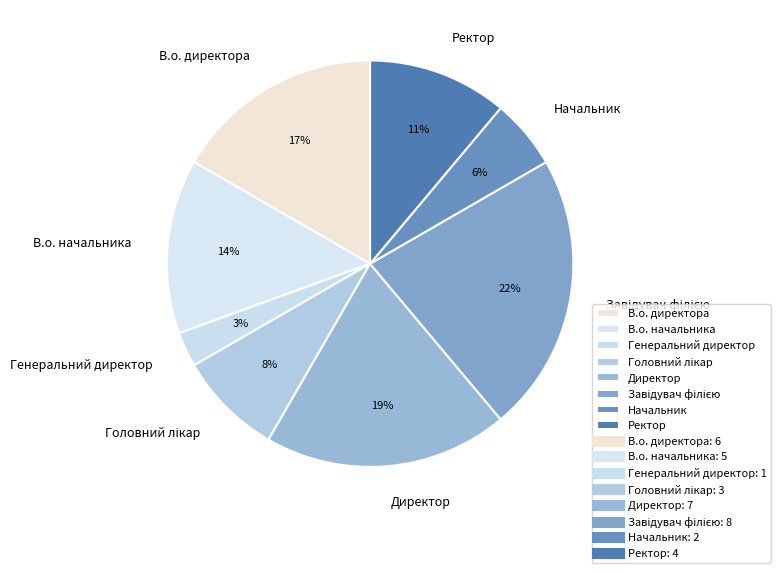

To the nearest percent, what portion does Ректор represent?

11%